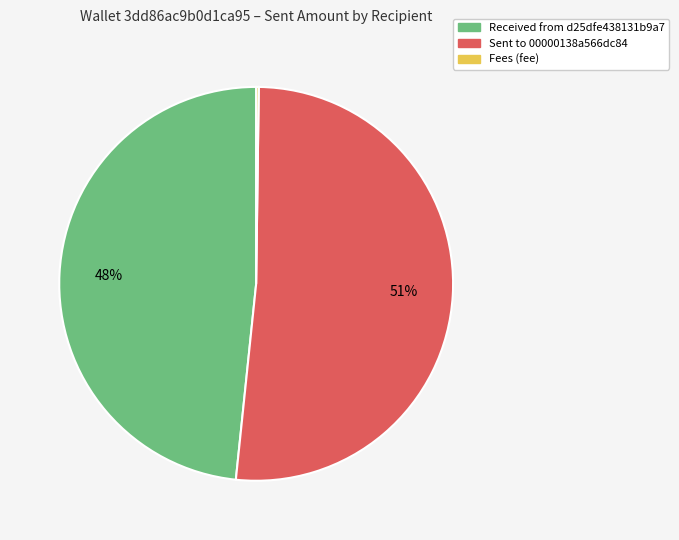

To the nearest percent, what is the average slice percentage?

33%